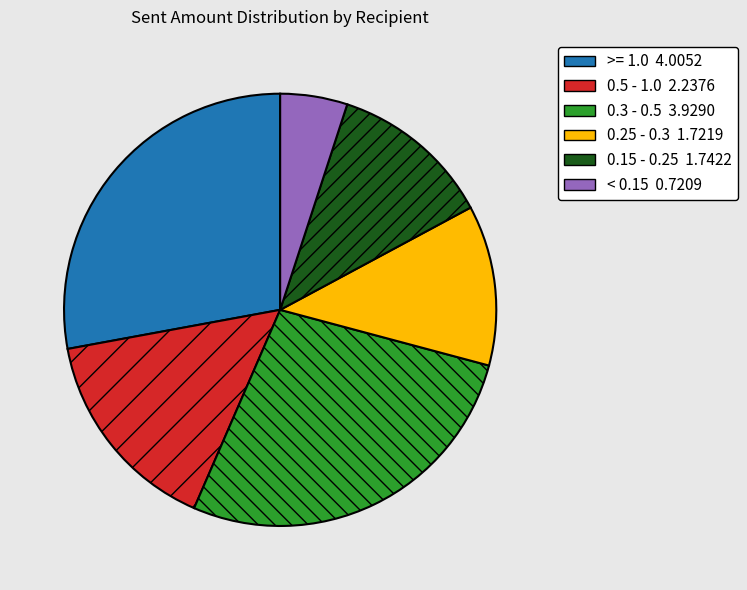

Is there any slice that represents more than half of the pie?

No